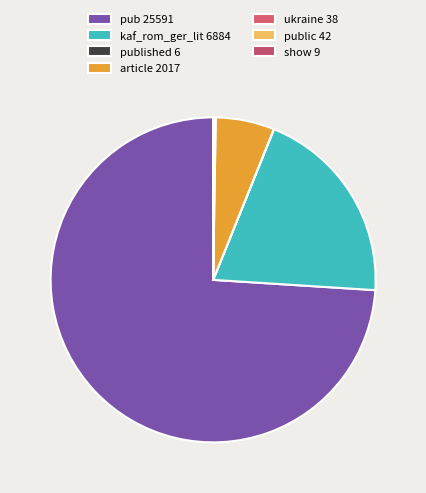

How many segments does this pie chart have?

7